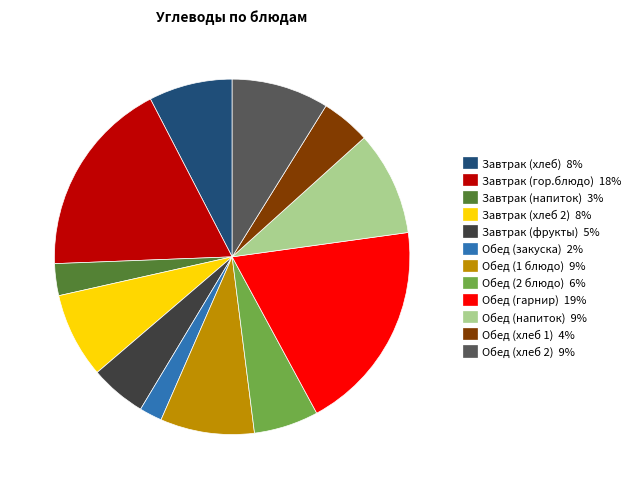

Is there any slice that represents more than half of the pie?

No